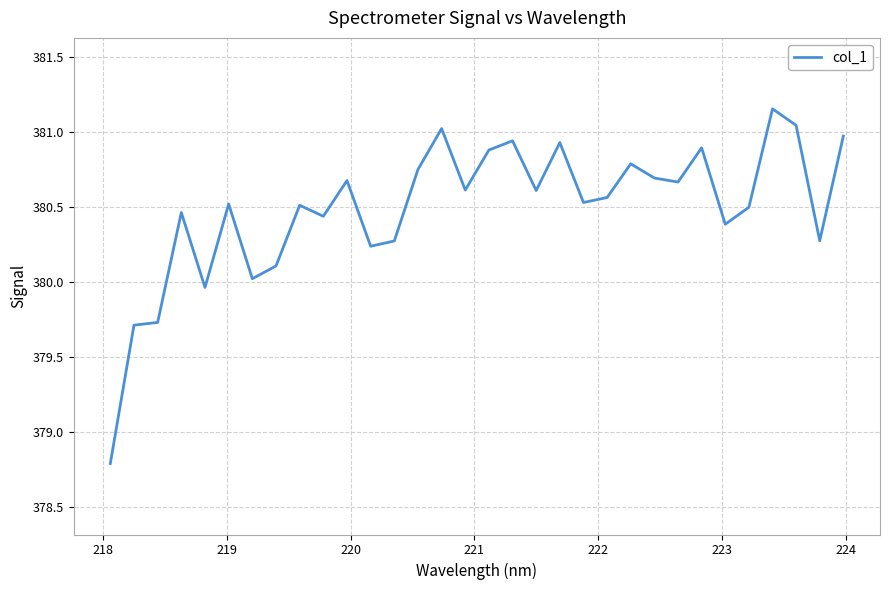

How many series are shown in this chart?

1